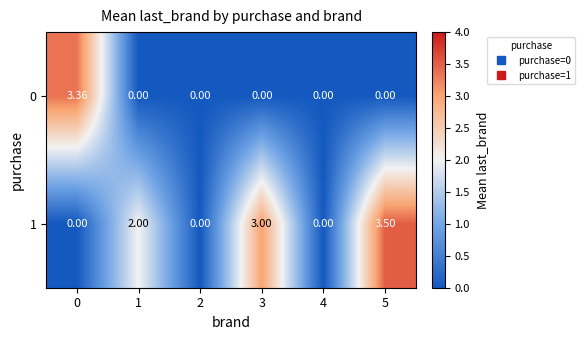

Is the value of 0 at 0 greater than the value of 1 at 0?

Yes